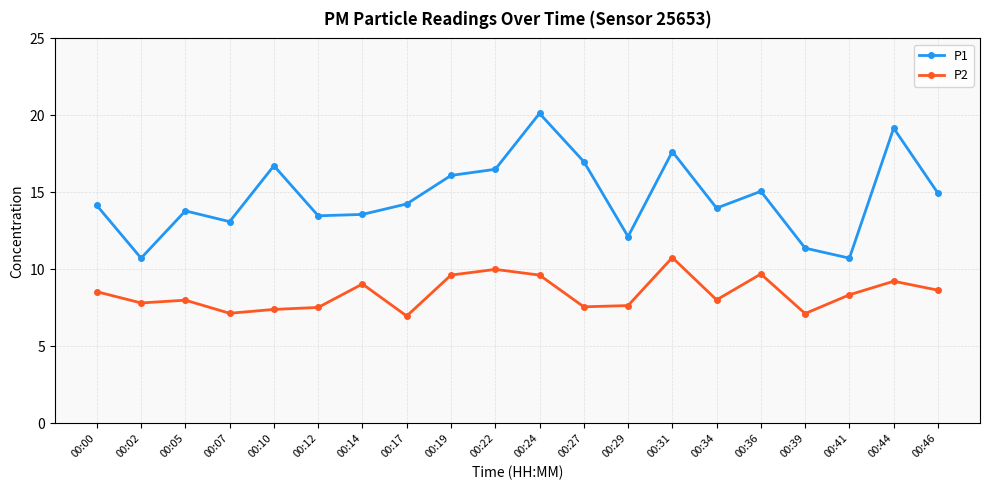

True or false: P2 has a value of 7.8 at 00:02.

True